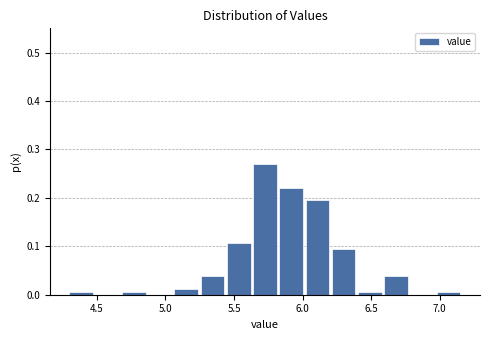

Around what value on the x-axis is the tallest bar? Give the approximate position of its centre, as read against the axis.

5.75